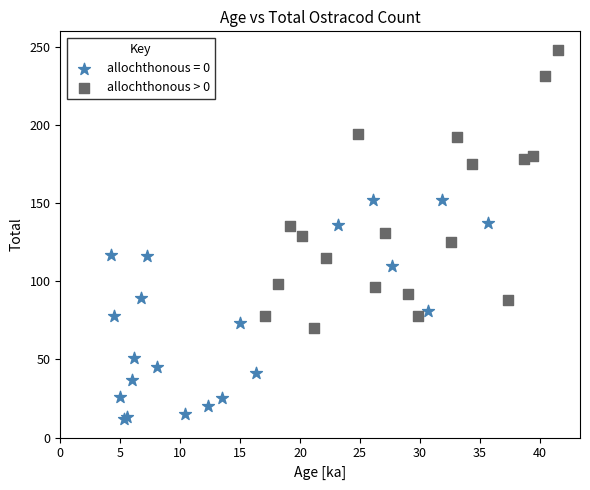

Which series contains the highest Y value?

allochthonous > 0